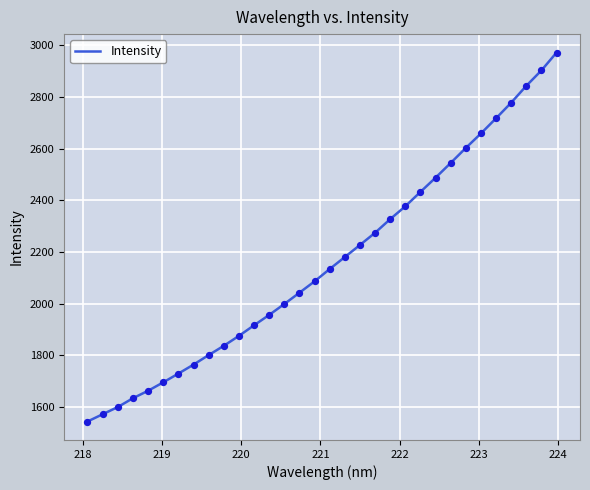

What is the difference between the maximum and minimum values?

1428.2